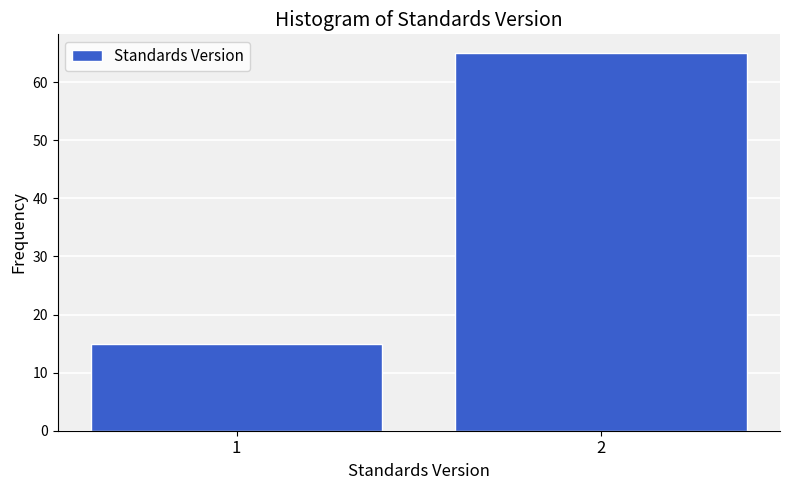

Reading left to right, what are all the values shown in this chart?

1=15	2=65